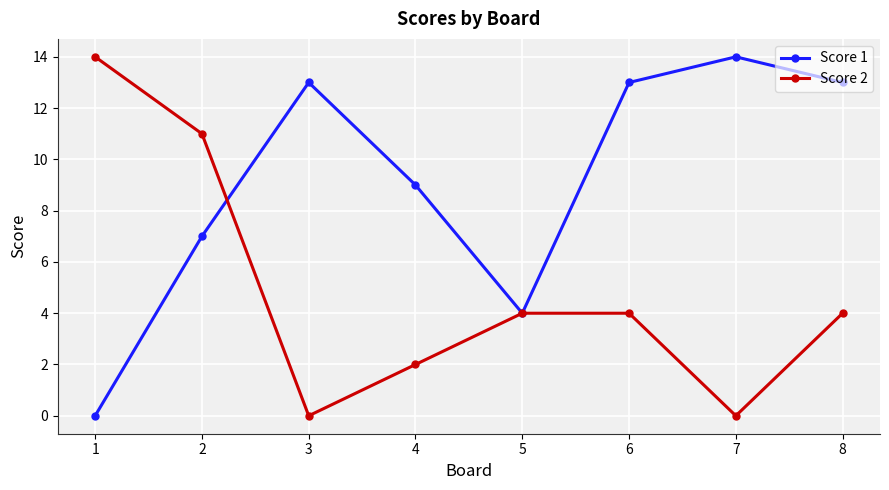

How many data points does each series have?

8